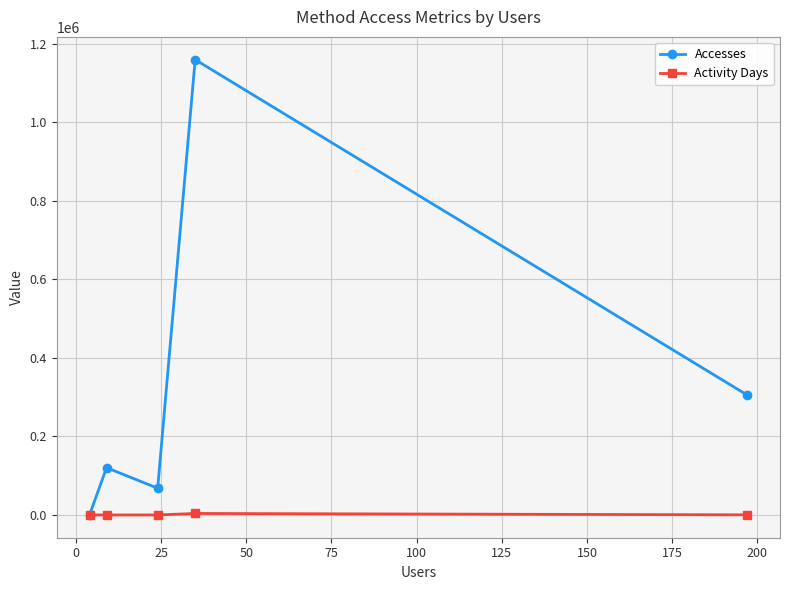

Rank the series by their average value, from lowest to highest.

Activity Days, Accesses